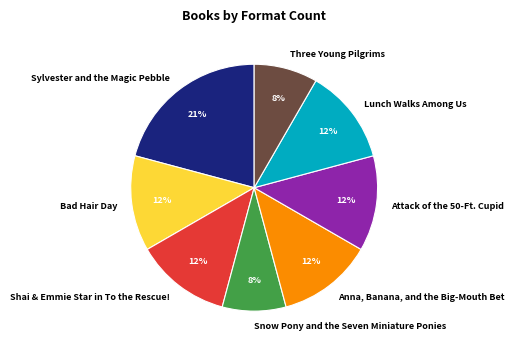

To the nearest percent, what is the difference between the Anna, Banana, and the Big-Mouth Bet and Three Young Pilgrims slice percentages?

4%